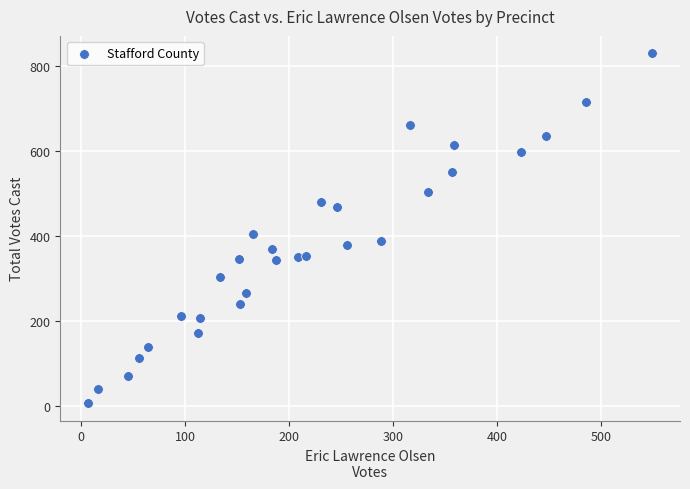

What Y value in the scatter plot is closest to 418?

404